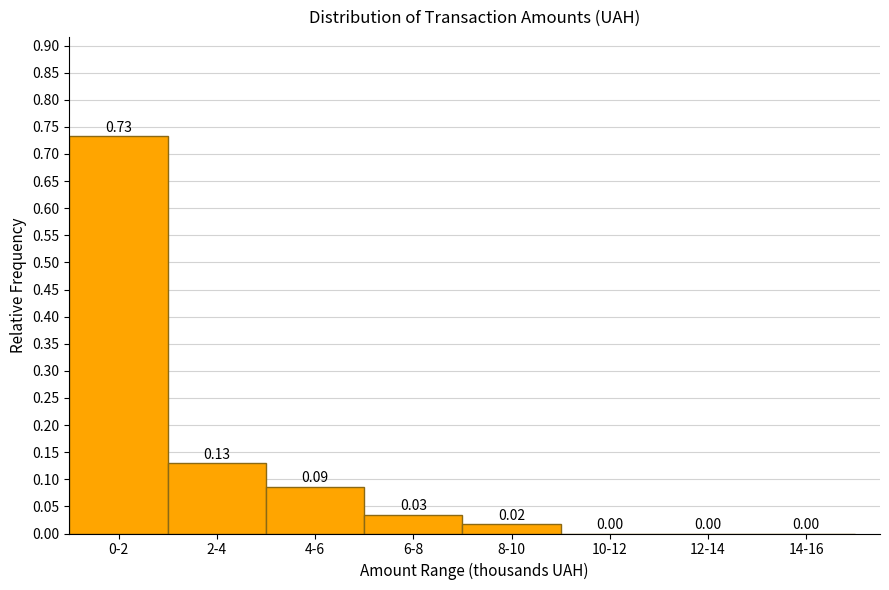

What is the sum of all values?

1.0